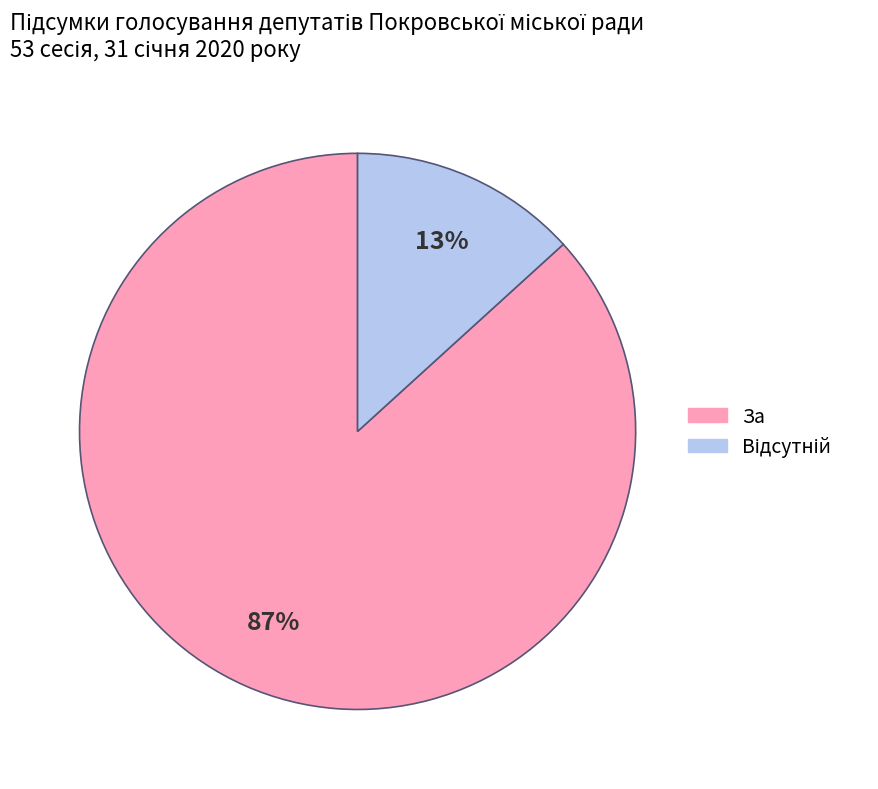

Is there any slice that represents more than half of the pie?

Yes